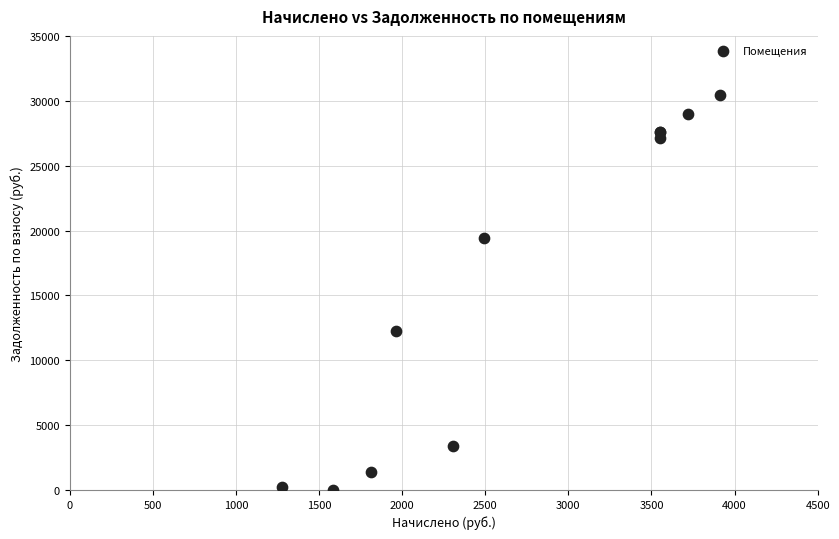

What Y value in the scatter plot is closest to 15224?

12238.0